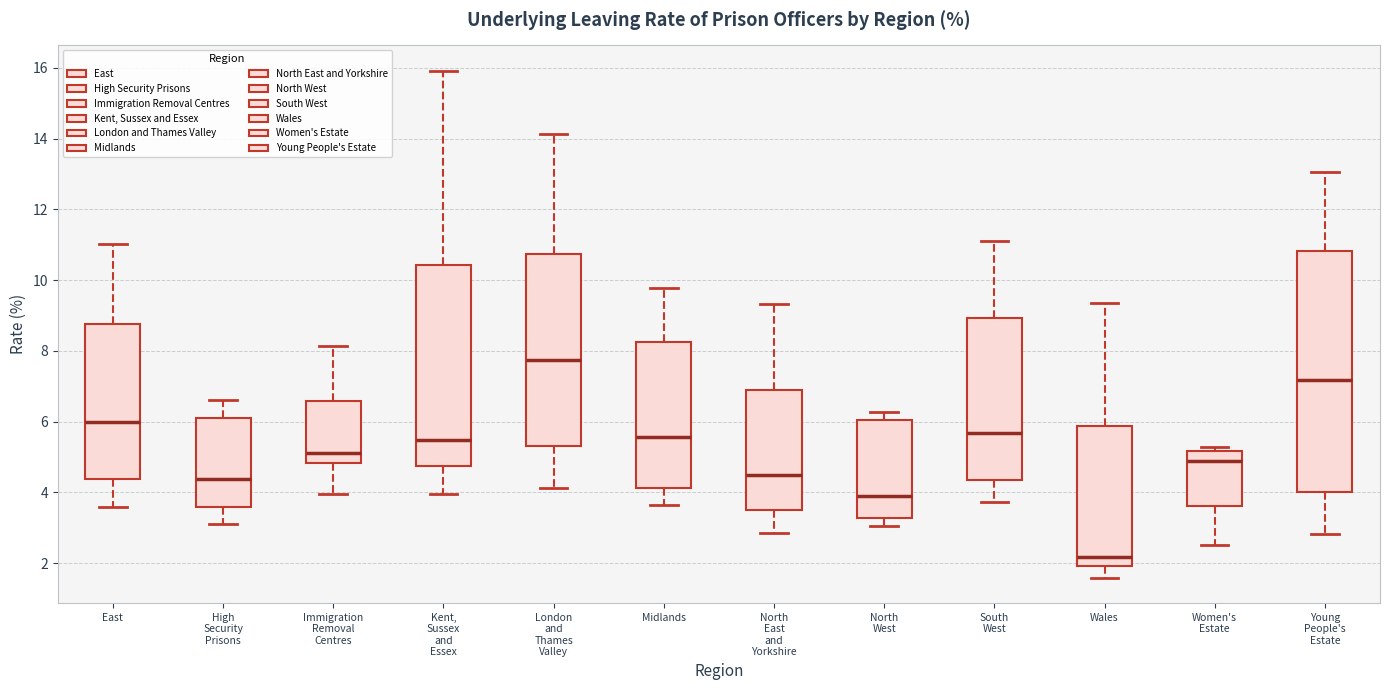

Reading left to right, transcribe this box plot: for each box, give where its median line is, the range the box spans, and where its two whiskers end, as read against the y-axis. The values are not printed on the chart, so give them approximately, as read against the axis.

East: median 6.0, box 4.4 to 8.8, whiskers 3.6 to 11.0
High Security Prisons: median 4.4, box 3.6 to 6.0, whiskers 3.0 to 6.6
Immigration Removal Centres: median 5.2, box 4.8 to 6.6, whiskers 4.0 to 8.2
Kent, Sussex and Essex: median 5.4, box 4.8 to 10.4, whiskers 4.0 to 16.0
London and Thames Valley: median 7.8, box 5.4 to 10.8, whiskers 4.2 to 14.2
Midlands: median 5.6, box 4.2 to 8.2, whiskers 3.6 to 9.8
North East and Yorkshire: median 4.4, box 3.6 to 6.8, whiskers 2.8 to 9.4
North West: median 4.0, box 3.2 to 6.0, whiskers 3.0 to 6.2
South West: median 5.6, box 4.4 to 9.0, whiskers 3.8 to 11.2
Wales: median 2.2, box 2.0 to 5.8, whiskers 1.6 to 9.4
Women's Estate: median 4.8, box 3.6 to 5.2, whiskers 2.6 to 5.2 (just above the box's upper edge)
Young People's Estate: median 7.2, box 4.0 to 10.8, whiskers 2.8 to 13.0